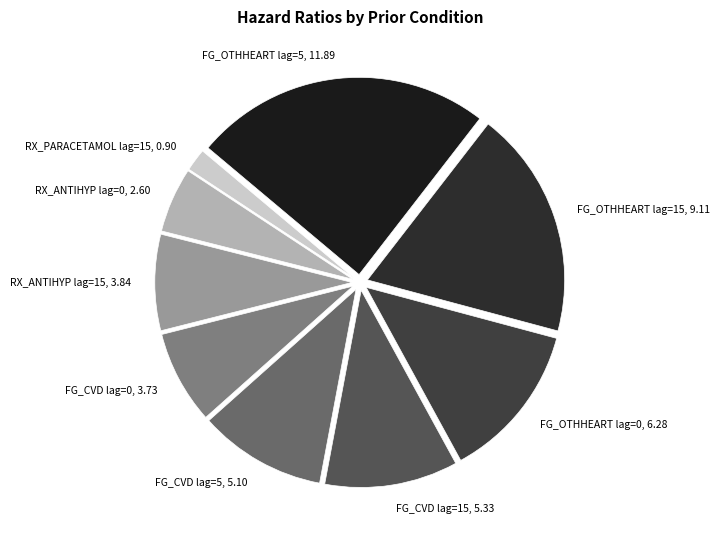

Is the sum of FG_CVD lag=5, 5.10 and FG_OTHHEART lag=0, 6.28 greater than half?

No